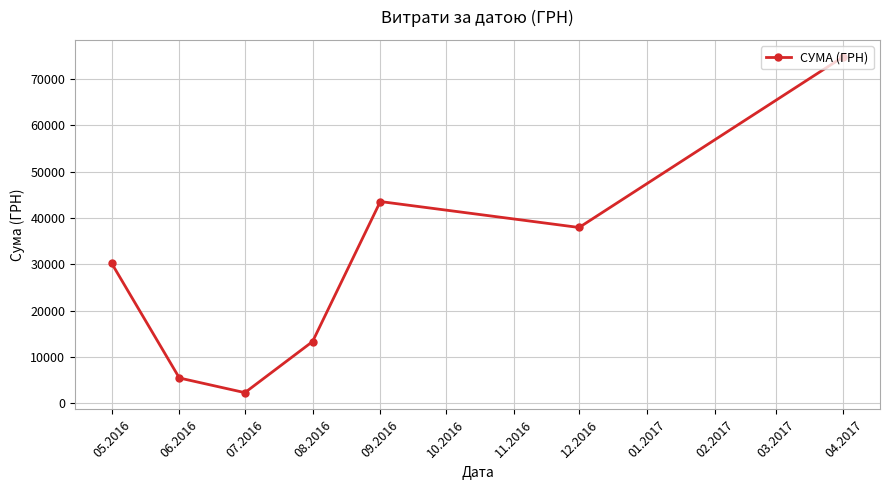

Approximately how many times larger is the value at 09.2016 compared to 05.2016?

1.4